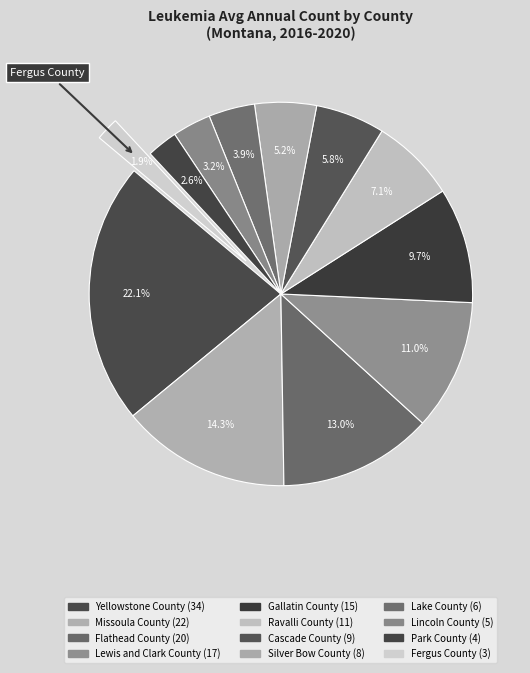

Does Gallatin County account for over 50% of the chart?

No